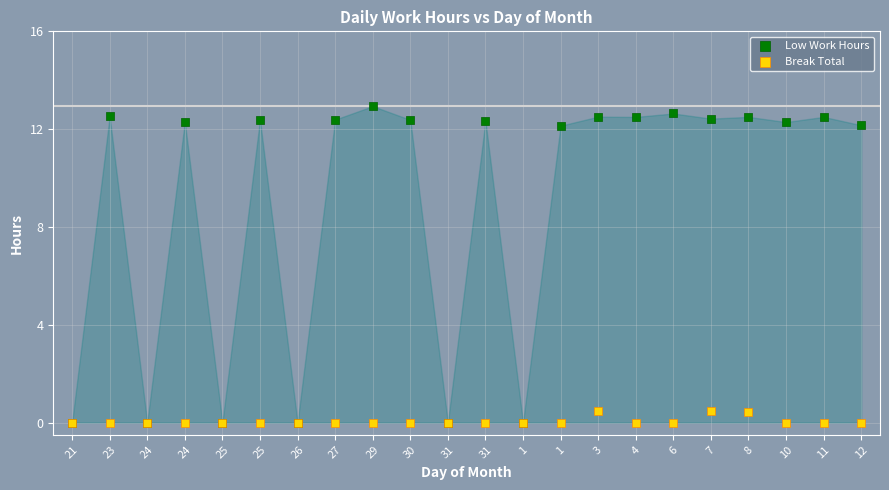

Which series contains the highest Y value?

Low Work Hours